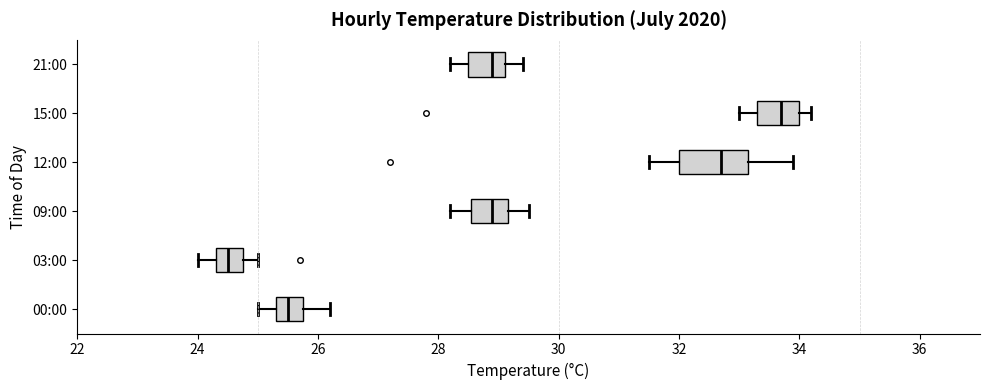

Where does the left whisker of the box for 09:00 end on the x-axis? The values are not printed on the chart, so give them approximately, as read against the axis.

28.2